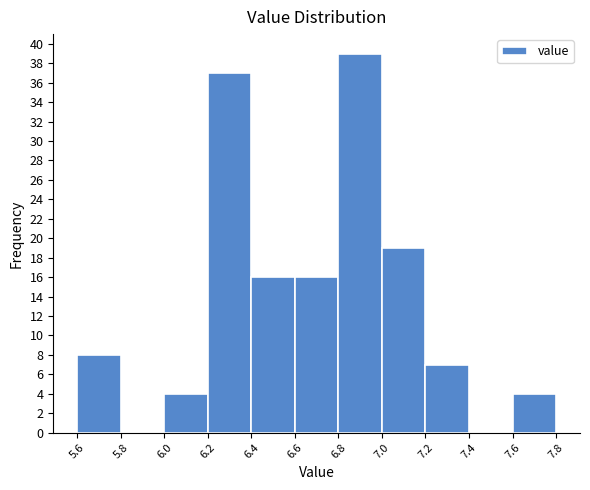

Reading left to right, transcribe this chart: for each bar, give the range it covers on the x-axis and its height. The values are not printed on the chart, so give them approximately, as read against the axis.

5.6 to 5.8: 8
5.8 to 6.0: 0
6.0 to 6.2: 4
6.2 to 6.4: 37
6.4 to 6.6: 16
6.6 to 6.8: 16
6.8 to 7.0: 39
7.0 to 7.2: 19
7.2 to 7.4: 7
7.4 to 7.6: 0
7.6 to 7.8: 4